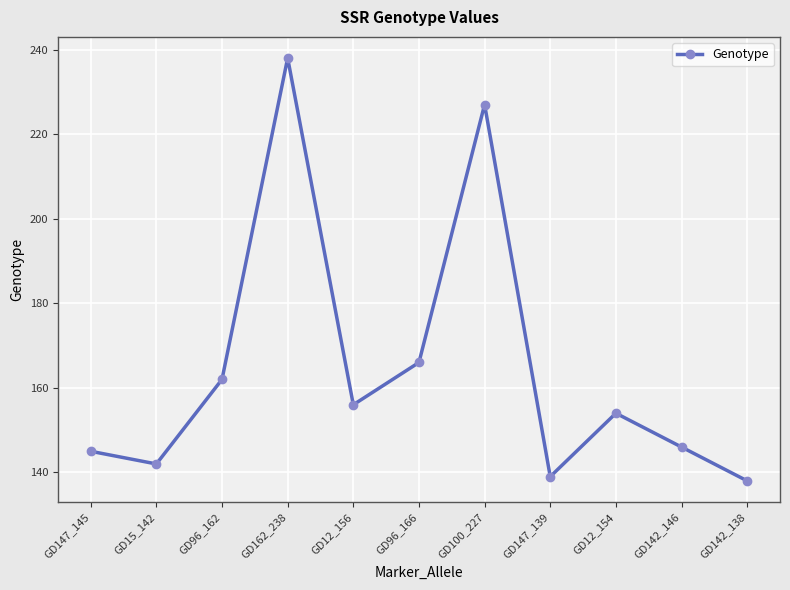

List the labels in order of value, largest first.

GD162_238, GD100_227, GD96_166, GD96_162, GD12_156, GD12_154, GD142_146, GD147_145, GD15_142, GD147_139, GD142_138